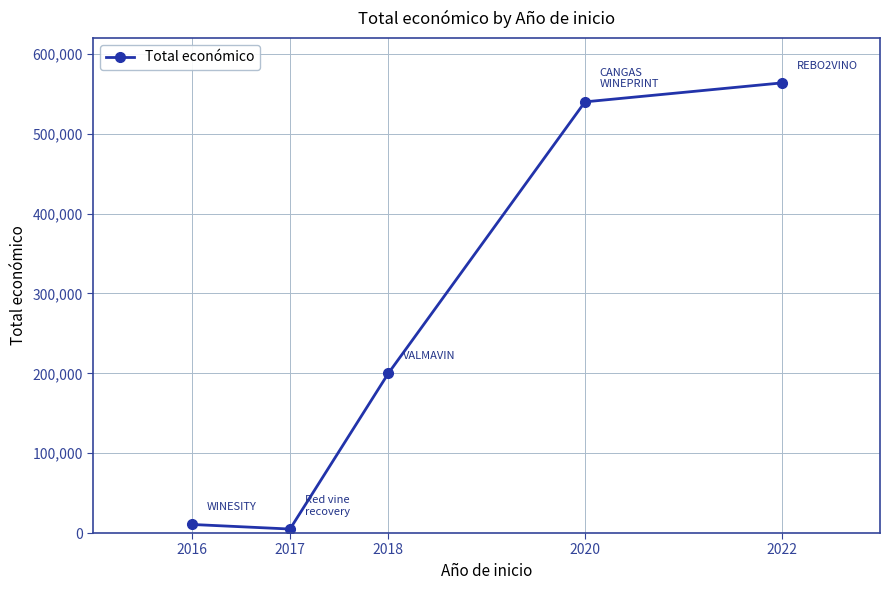

True or false: there are more than 1 points higher than both neighbors.

False